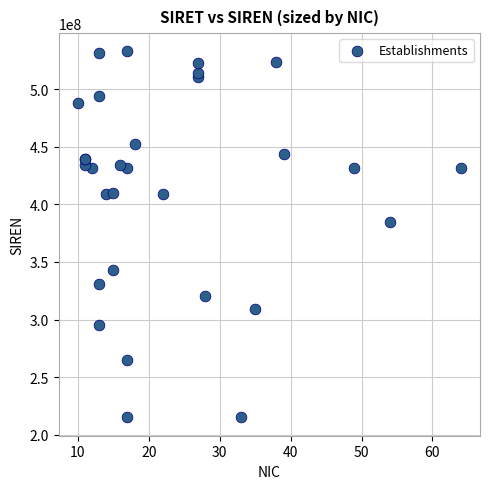

What Y value in the scatter plot is closest to 373891100?

385085527